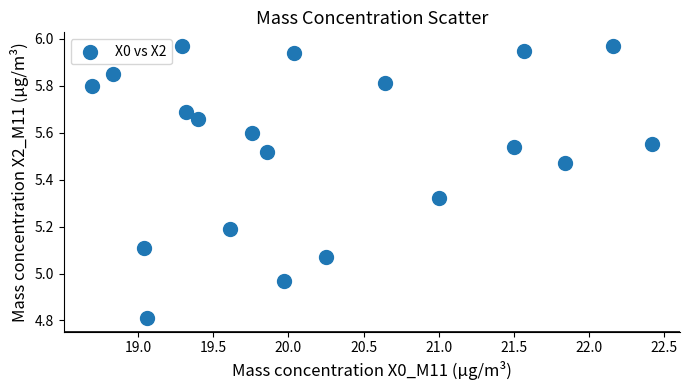

What is the range of X values (max minus min)?

3.7